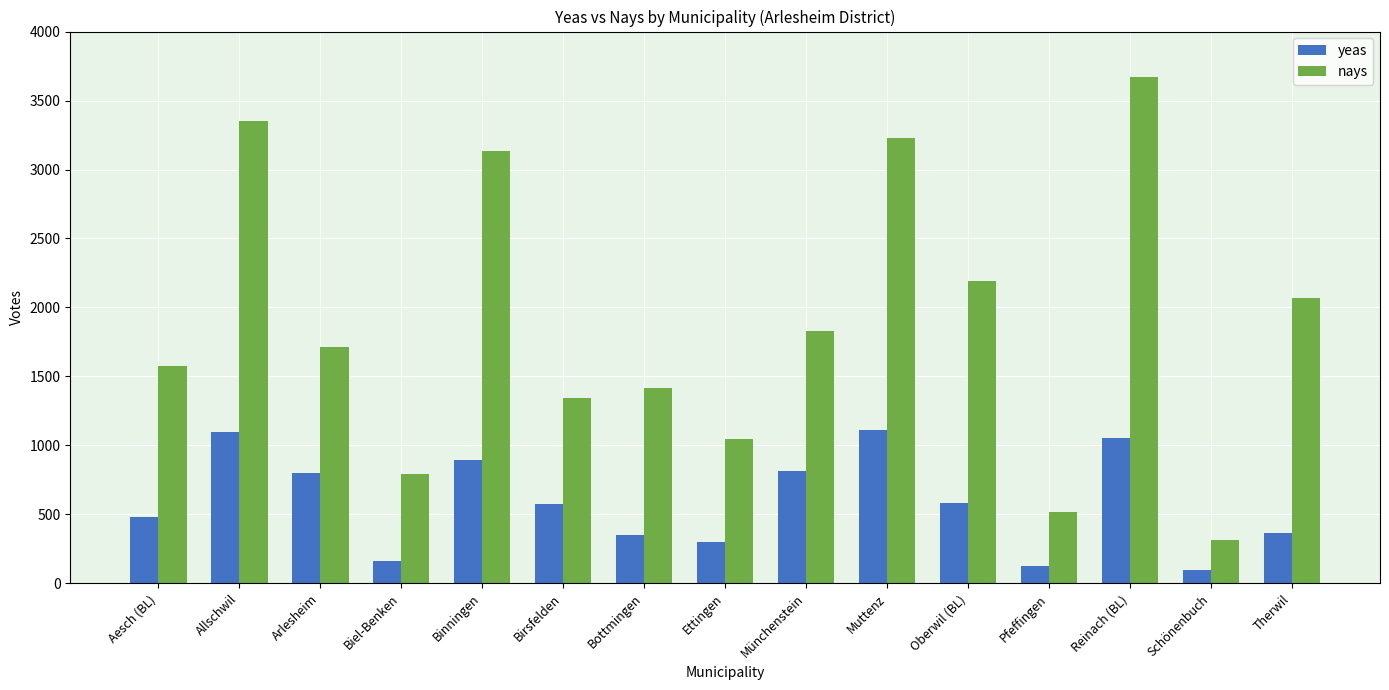

Are the bars grouped side by side (vs. stacked)?

Yes